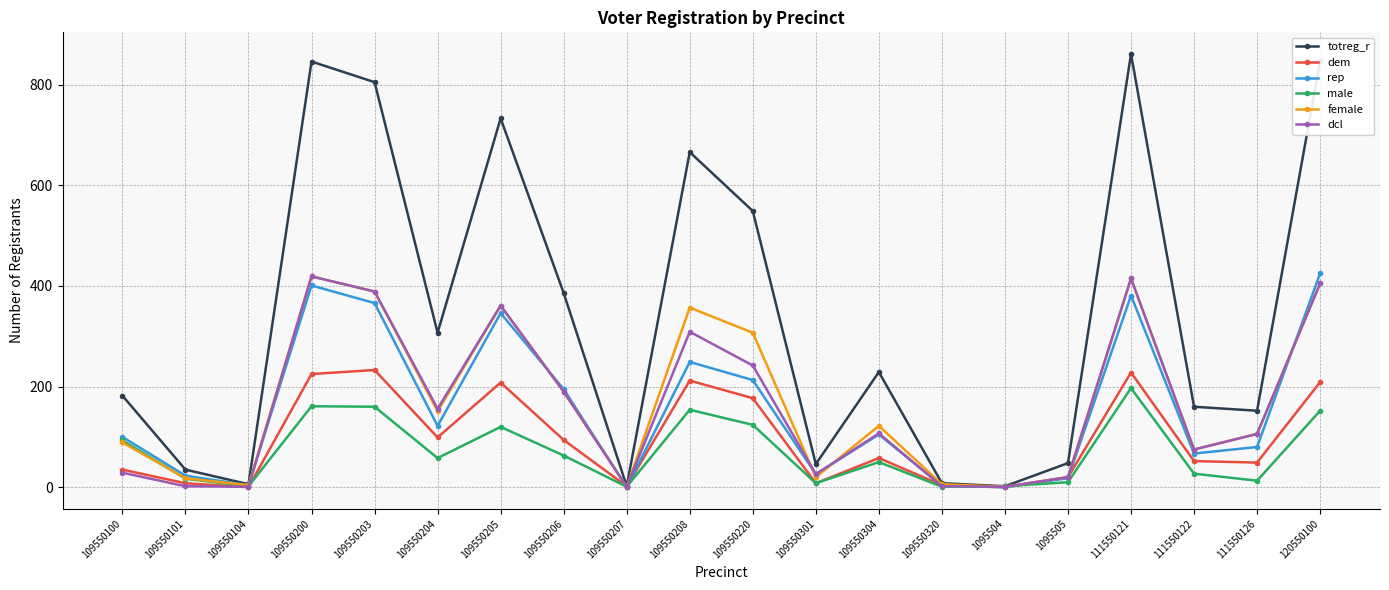

How many distinct data groups are displayed?

6